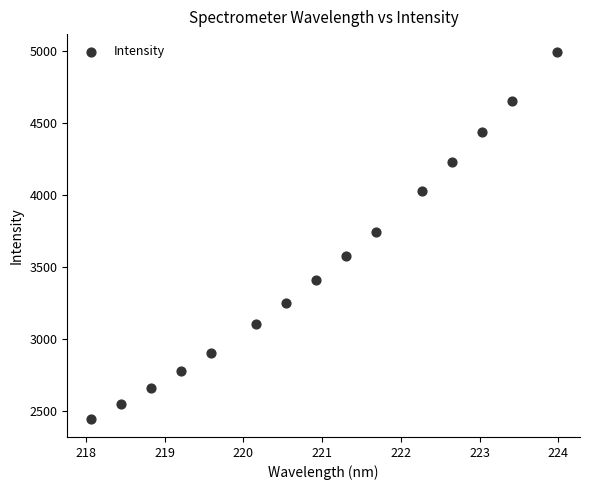

What is the range of Y values (max minus min)?

2543.2